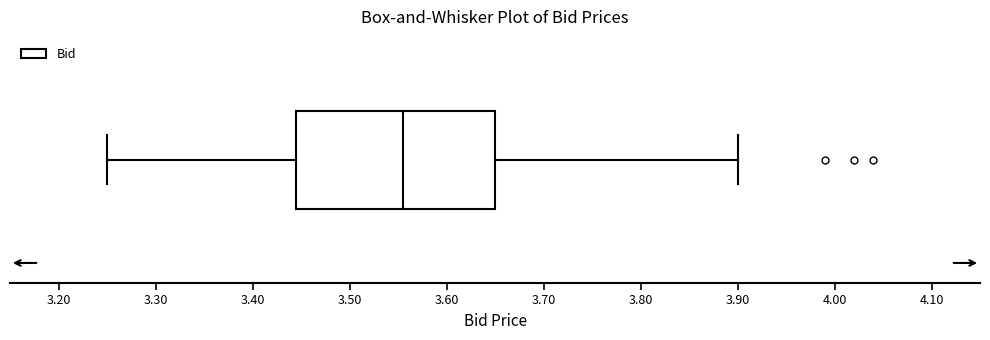

Where is the left edge of the box on the x-axis? The values are not printed on the chart, so give them approximately, as read against the axis.

3.45